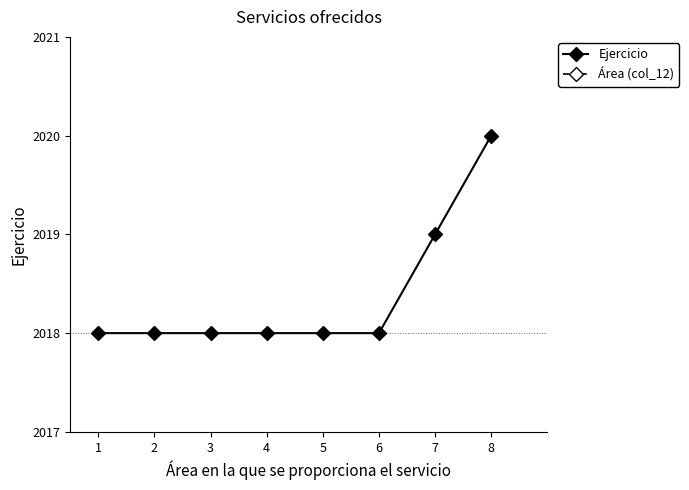

What is the value of the Área (col_12) point at the 2nd from the left?

2